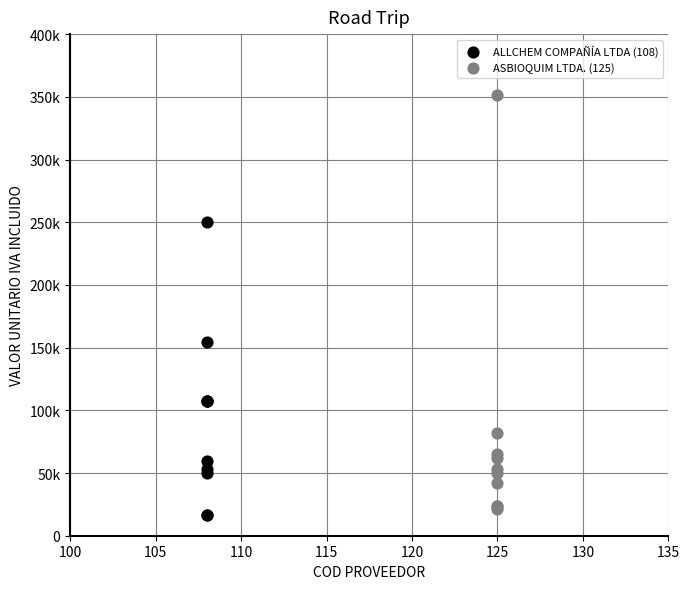

What are all the series names shown in the legend?

ALLCHEM COMPAÑÍA LTDA (108), ASBIOQUIM LTDA. (125)